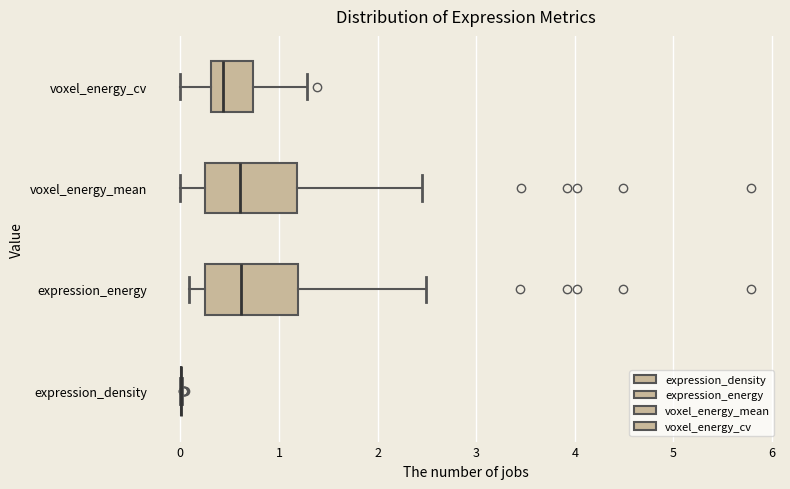

Reading bottom to top, transcribe this box plot: for each box, give where its median line is, the range the box spans, and where its two whiskers end, as read against the x-axis. The values are not printed on the chart, so give them approximately, as read against the axis.

expression_density: box collapsed to a line at 0.0, whiskers 0.0 to 0.0
expression_energy: median 0.6, box 0.3 to 1.2, whiskers 0.1 to 2.5
voxel_energy_mean: median 0.6, box 0.2 to 1.2, whiskers 0.0 to 2.5
voxel_energy_cv: median 0.4, box 0.3 to 0.7, whiskers 0.0 to 1.3